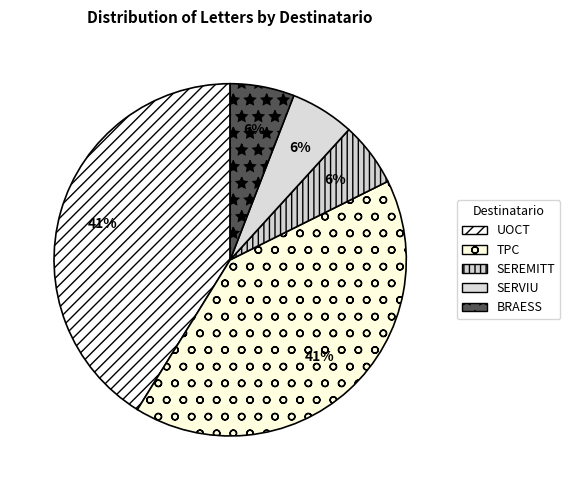

What is the change in value from TPC to SERVIU?

-6